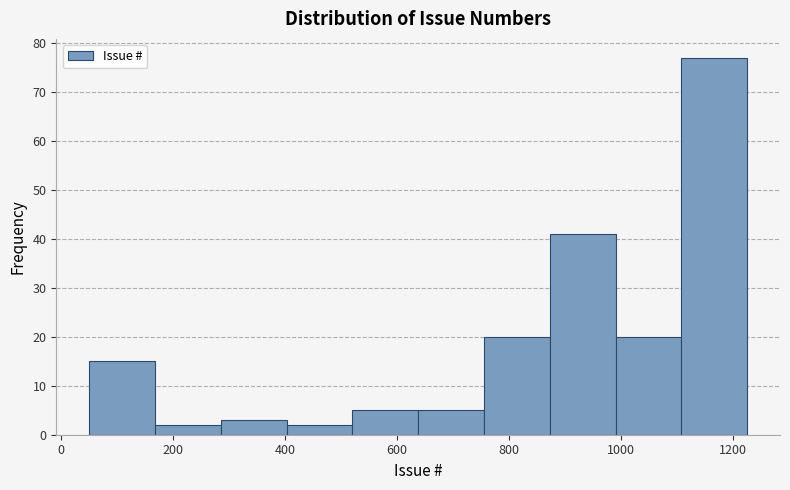

Reading left to right, list every bar in this chart as the range it spans on the x-axis followed by its height. Neither the bar edges nor the heights are printed on the chart, so give them approximately, as read against the axes.

60 to 160: 15
160 to 280: 2
280 to 400: 3
400 to 520: 2
520 to 640: 5
640 to 760: 5
760 to 880: 20
880 to 1000: 41
1000 to 1100: 20
1100 to 1220: 77